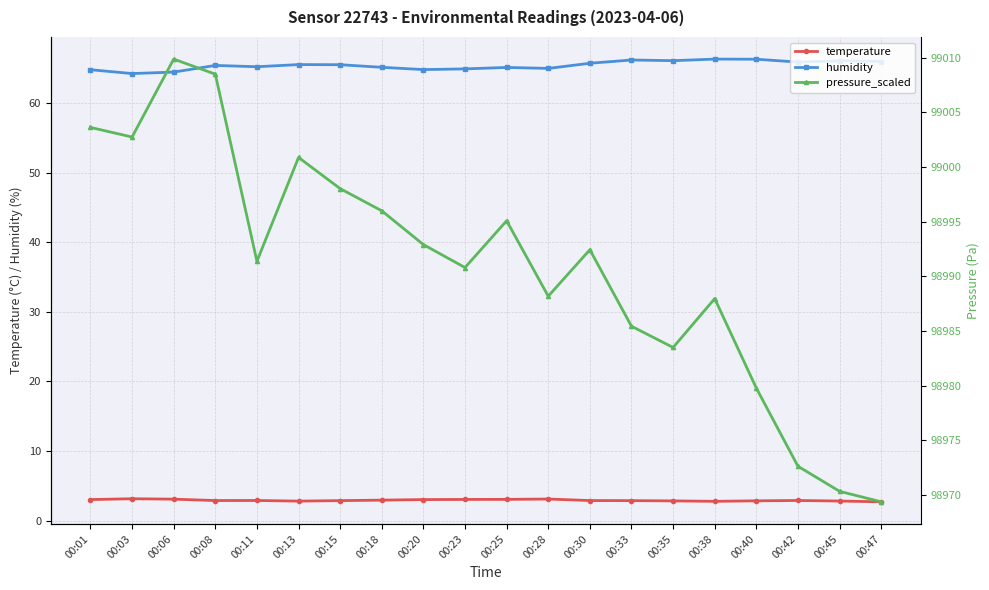

True or false: humidity has a value of 66.2 at 00:33.

True